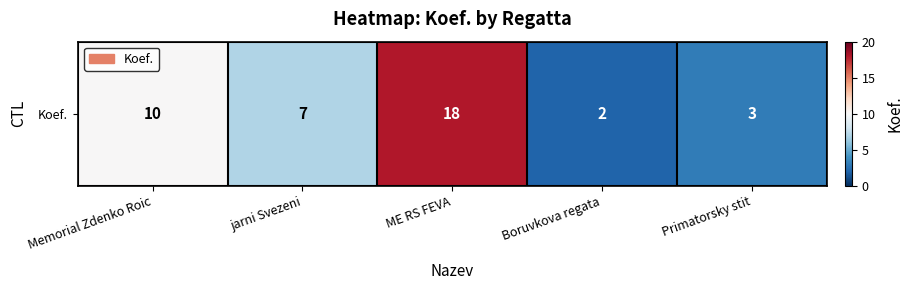

List the labels in order of value, largest first.

ME RS FEVA, Memorial Zdenko Roic, jarni Svezeni, Primatorsky stit, Boruvkova regata